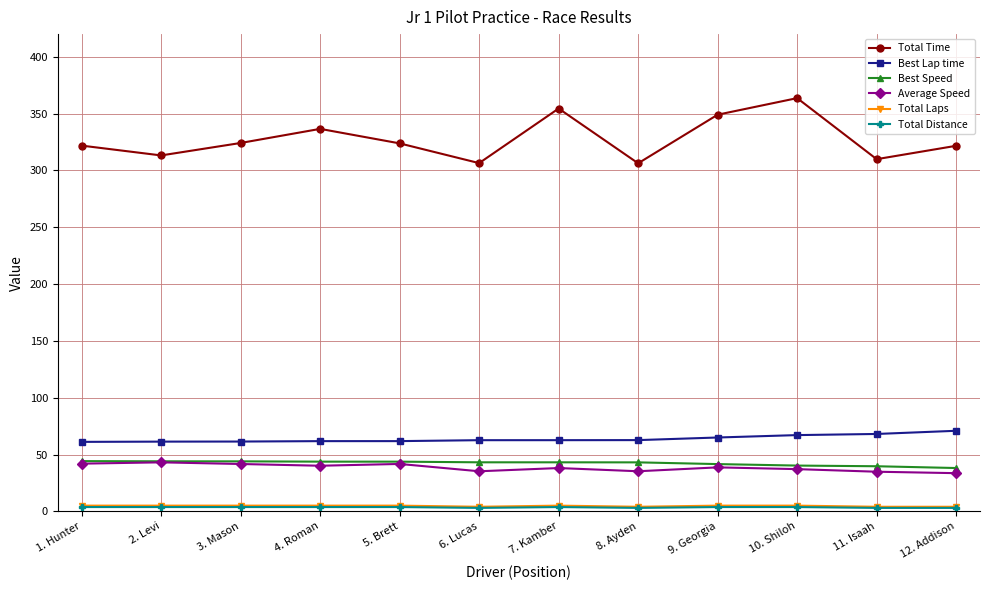

At which category does the chart reach its peak across all series?

10. Shiloh